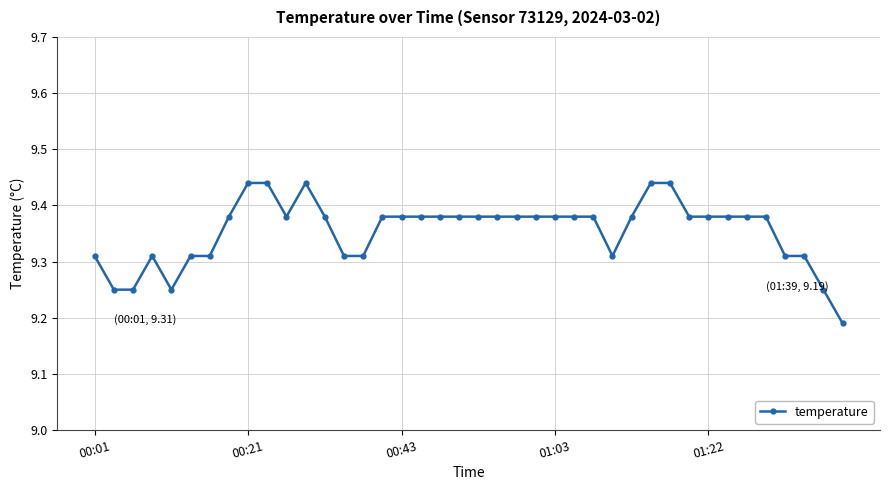

Count the values in the range 9 to 10.

40